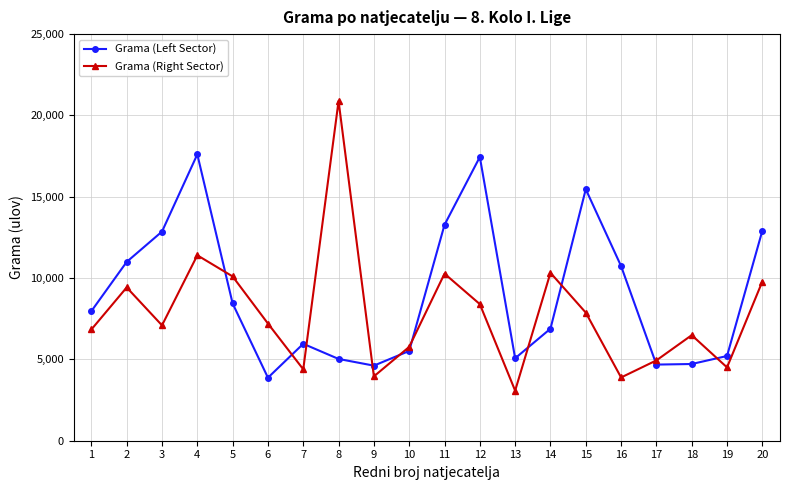

Rank the series by their average value, from lowest to highest.

Grama (Right Sector), Grama (Left Sector)